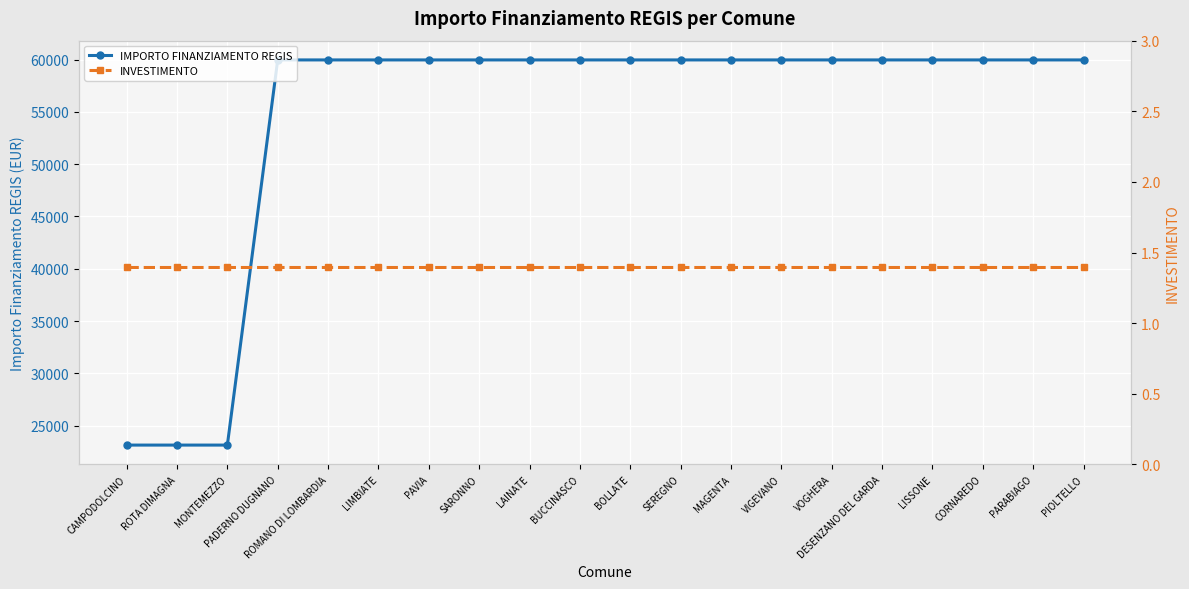

Reading left to right, transcribe all the data shown in this chart.

IMPORTO FINANZIAMENTO REGIS: 23147.0	23147.0	23147.0	59966.0	59966.0	59966.0	59966.0	59966.0	59966.0	59966.0	59966.0	59966.0	59966.0	59966.0	59966.0	59966.0	59966.0	59966.0	59966.0	59966.0
INVESTIMENTO: 1.4	1.4	1.4	1.4	1.4	1.4	1.4	1.4	1.4	1.4	1.4	1.4	1.4	1.4	1.4	1.4	1.4	1.4	1.4	1.4